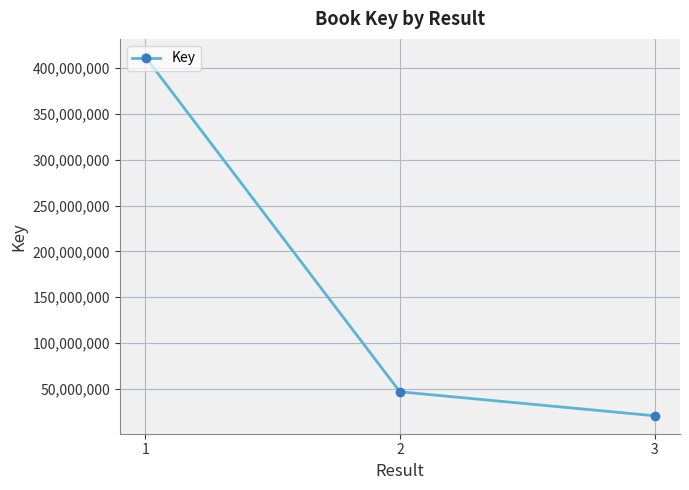

How many lines are shown in the chart?

1